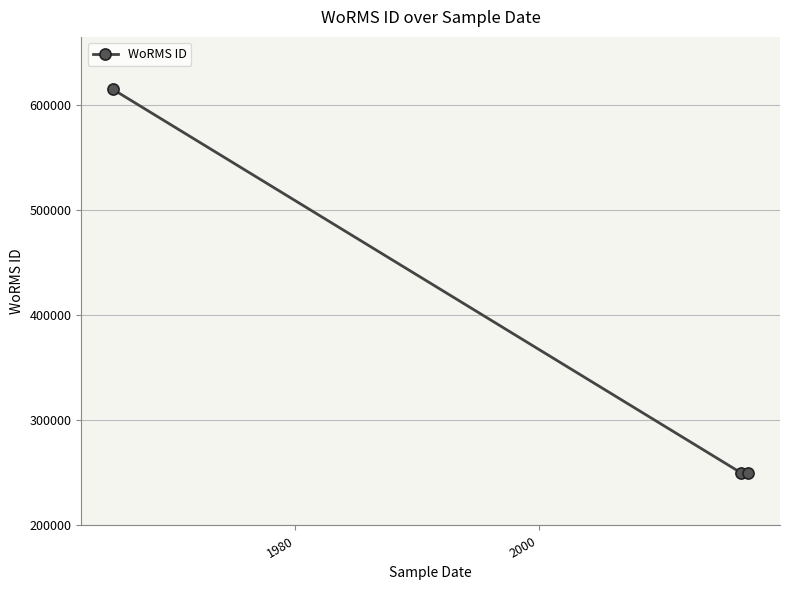

Reading right to left, extract all data points from this chart.

249725	249725	614694